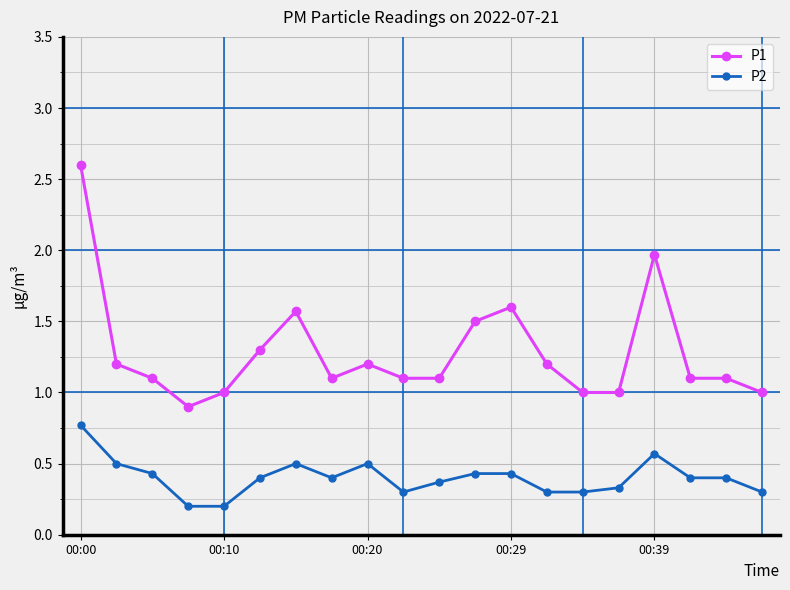

True or false: P2 and P1 cross at least once.

False